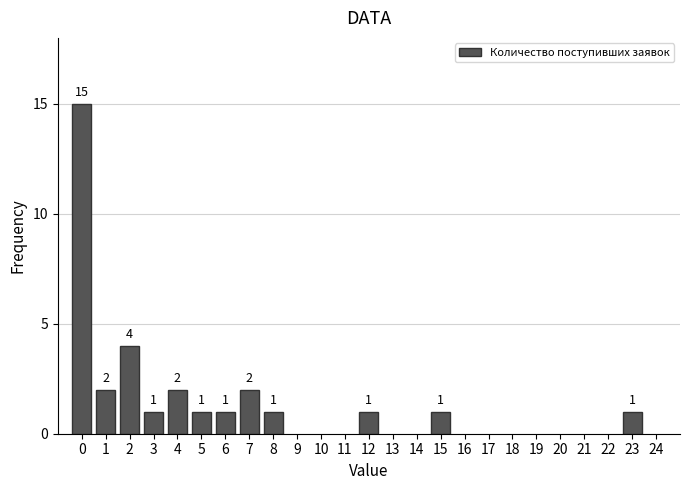

Reading right to left, extract all data points from this chart.

1	1	1	1	2	1	1	2	1	4	2	15